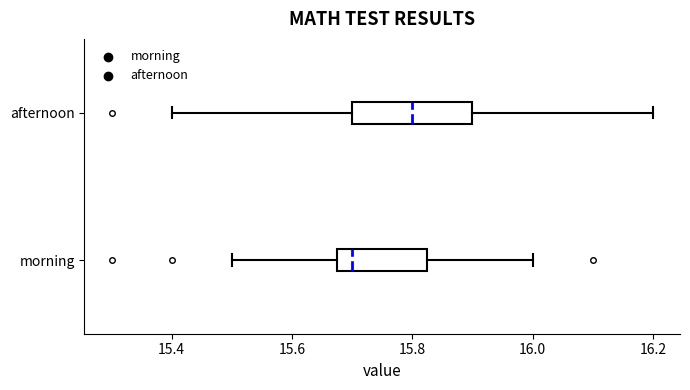

Reading bottom to top, read every box against the x-axis: the position of its median line, the range the box covers, and the ends of its whiskers. The values are not printed on the chart, so give them approximately, as read against the axis.

morning: median 15.70, box 15.68 to 15.82, whiskers 15.50 to 16.00
afternoon: median 15.80, box 15.70 to 15.90, whiskers 15.40 to 16.20